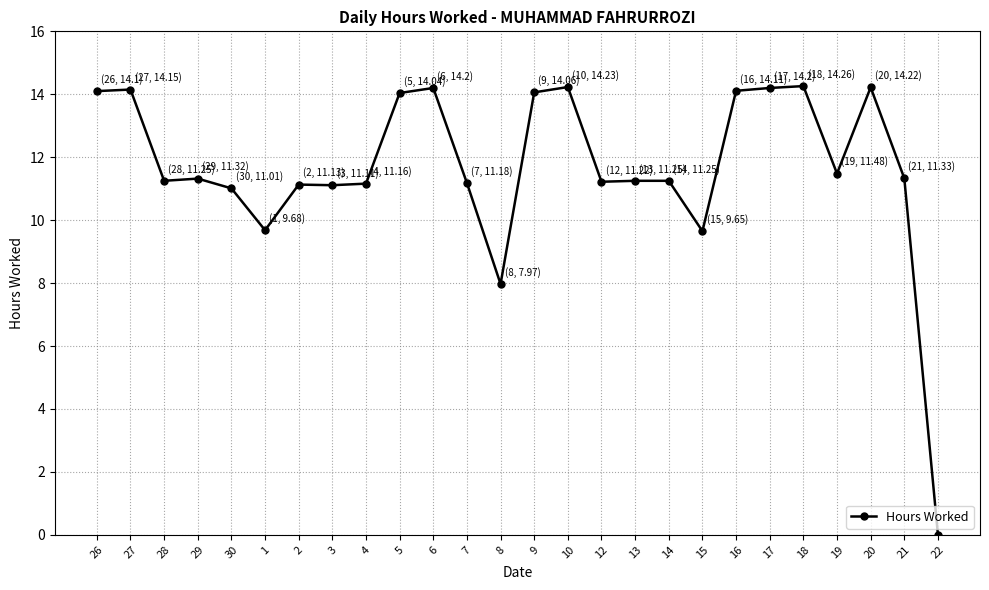

Which has a higher value, 22 or 30?

30